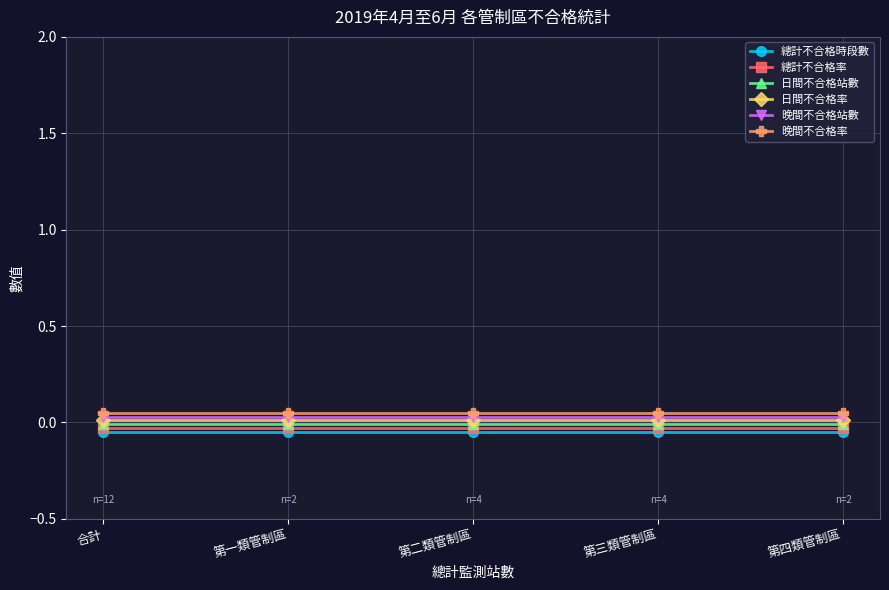

Reading right to left, transcribe all the data shown in this chart.

總計不合格時段數: 第四類管制區=-0.1	第三類管制區=-0.1	第二類管制區=-0.1	第一類管制區=-0.1	合計=-0.1
總計不合格率: 第四類管制區=-0.0	第三類管制區=-0.0	第二類管制區=-0.0	第一類管制區=-0.0	合計=-0.0
日間不合格站數: 第四類管制區=-0.0	第三類管制區=-0.0	第二類管制區=-0.0	第一類管制區=-0.0	合計=-0.0
日間不合格率: 第四類管制區=0.0	第三類管制區=0.0	第二類管制區=0.0	第一類管制區=0.0	合計=0.0
晚間不合格站數: 第四類管制區=0.0	第三類管制區=0.0	第二類管制區=0.0	第一類管制區=0.0	合計=0.0
晚間不合格率: 第四類管制區=0.1	第三類管制區=0.1	第二類管制區=0.1	第一類管制區=0.1	合計=0.1